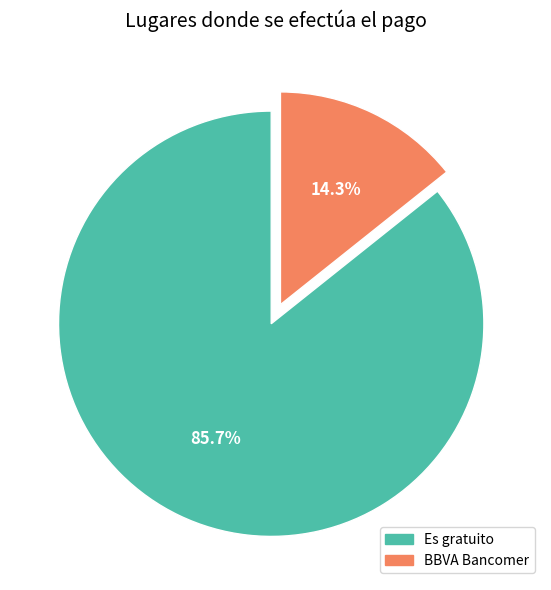

True or false: Es gratuito accounts for 86% of the total.

True